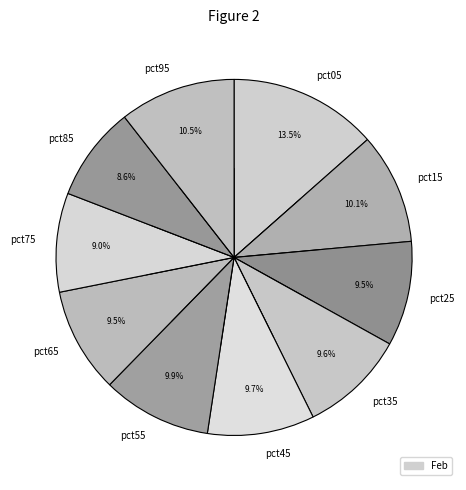

What percentage do pct35 and pct05 together represent?

23.1%